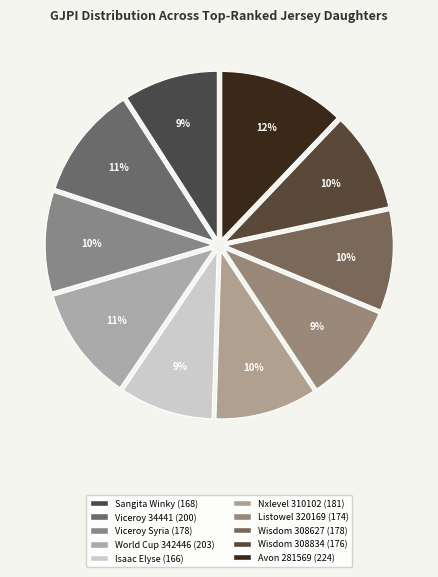

How many segments does this pie chart have?

10